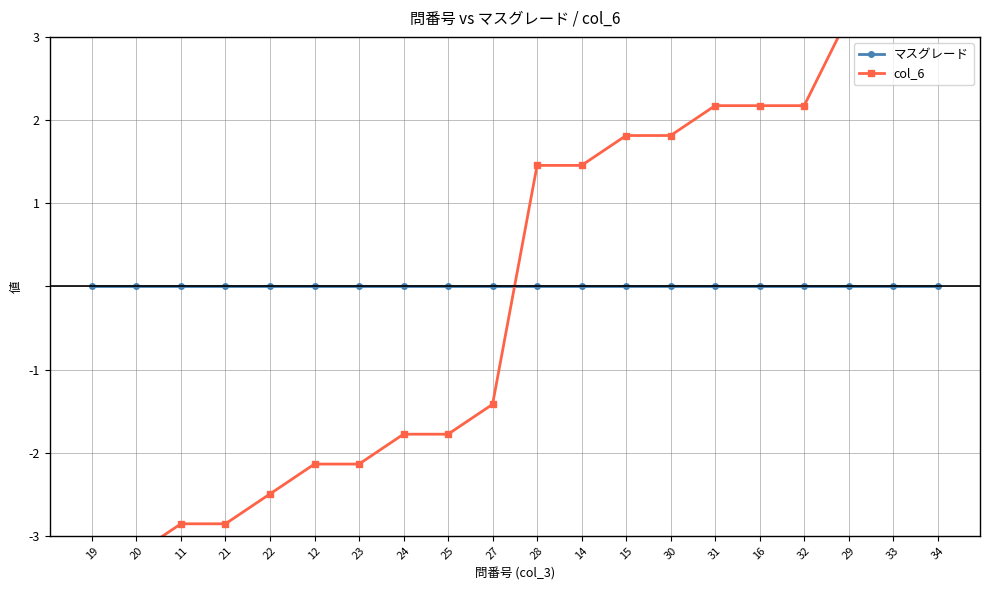

What position from the left is 23?

7